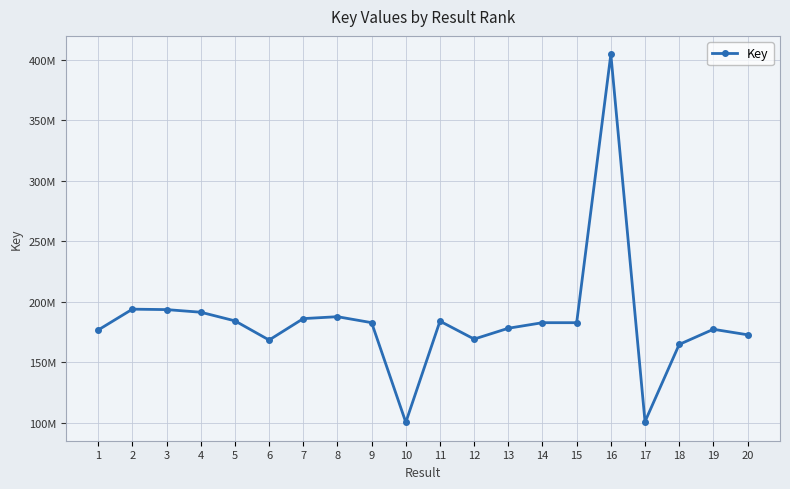

Where does the data first go above 182621080?

2